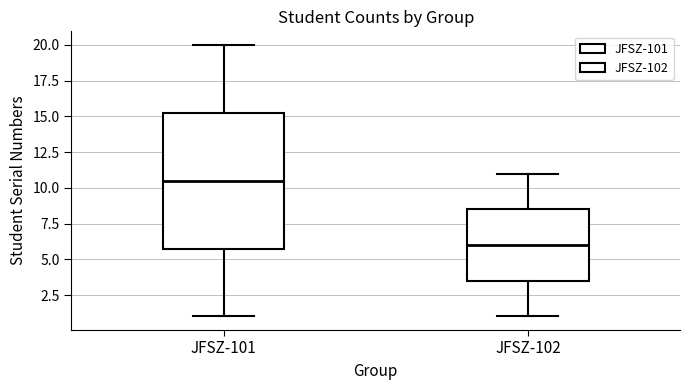

Reading left to right, transcribe this box plot: for each box, give where its median line is, the range the box spans, and where its two whiskers end, as read against the y-axis. The values are not printed on the chart, so give them approximately, as read against the axis.

JFSZ-101: median 10.5, box 6.0 to 15.5, whiskers 1.0 to 20.0
JFSZ-102: median 6.0, box 3.5 to 8.5, whiskers 1.0 to 11.0